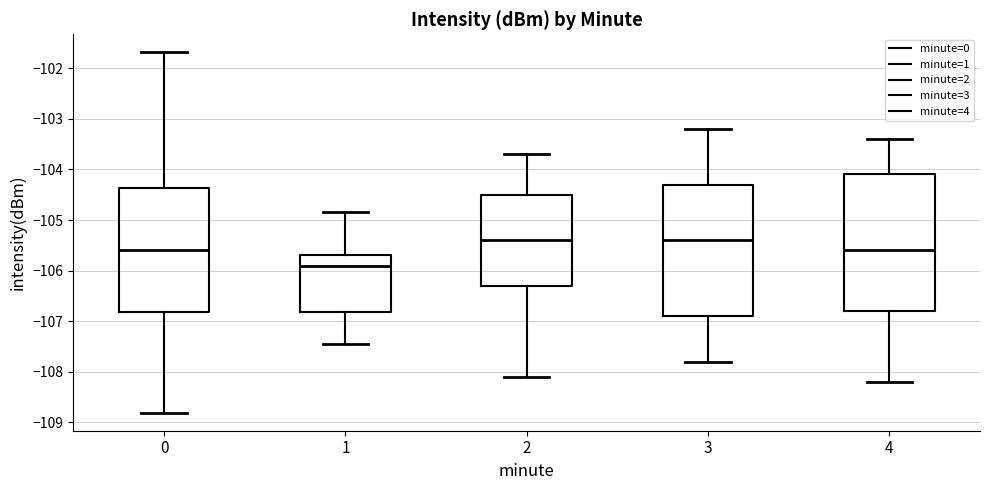

Where does the median line of the box at x = 0 sit on the y-axis? The values are not printed on the chart, so give them approximately, as read against the axis.

-105.6